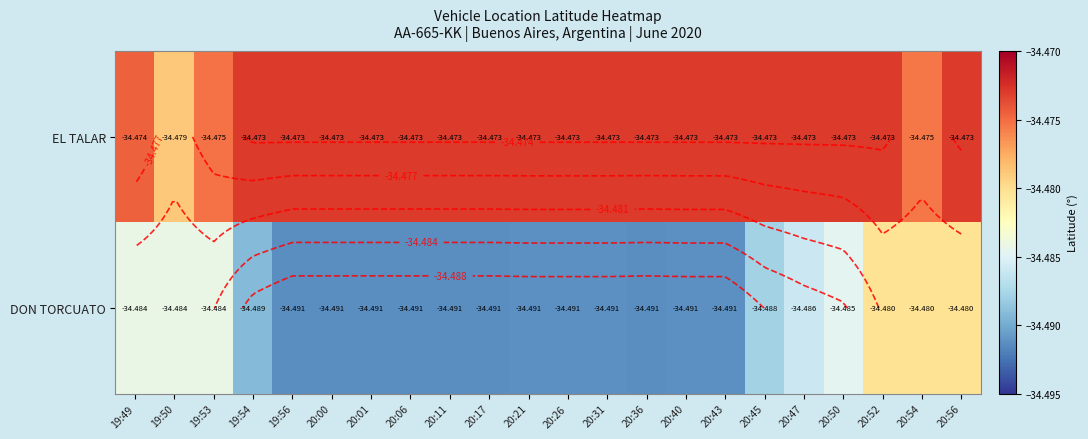

Which series changed the most between 20:50 and 20:52?

DON TORCUATO